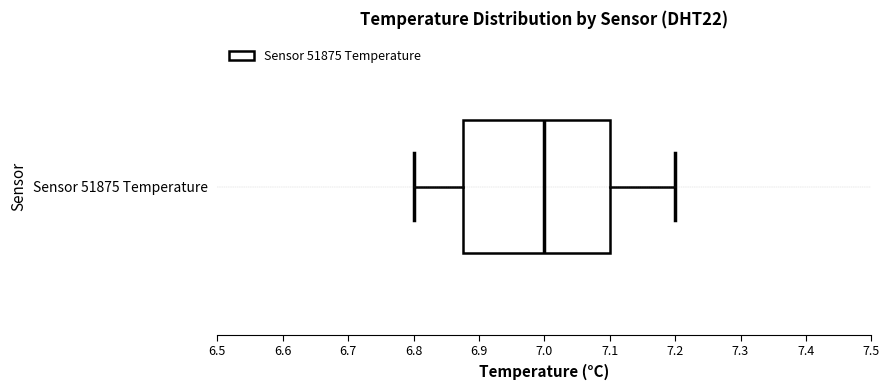

Read this box plot against the x-axis: the position of the median line, the range covered by the box, and the ends of both whiskers. The values are not printed on the chart, so give them approximately, as read against the axis.

median 7.00, box 6.88 to 7.10, whiskers 6.80 to 7.20